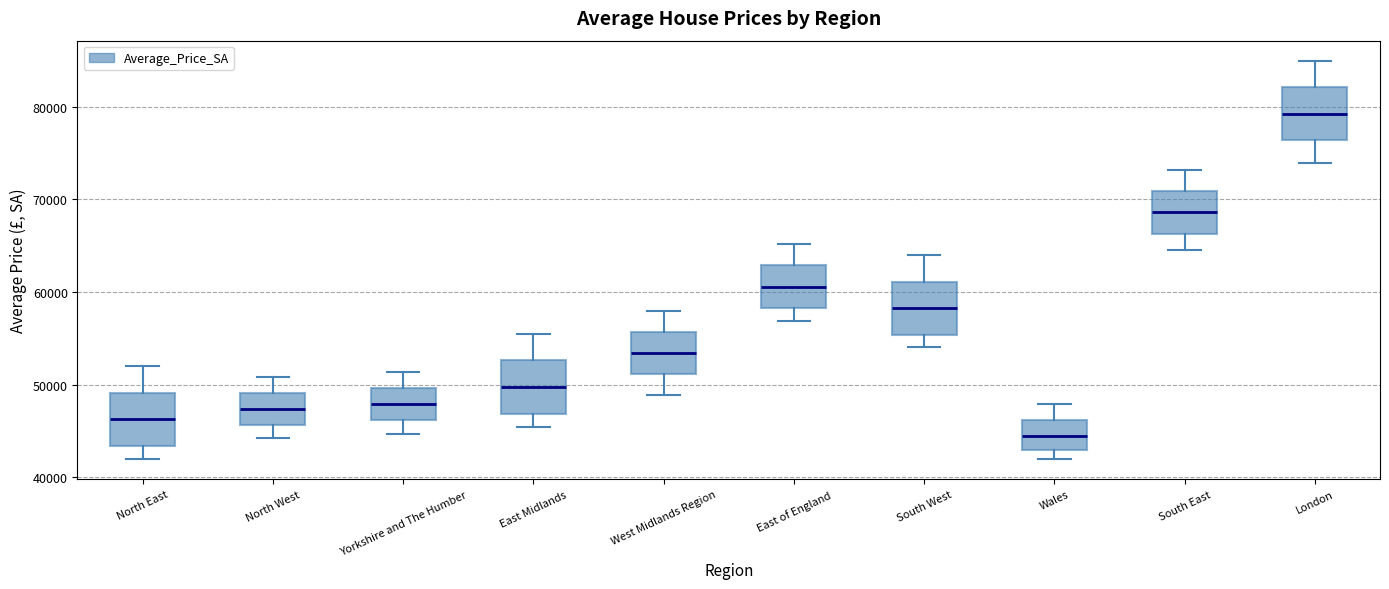

Reading left to right, read every box against the y-axis: the position of its median line, the range the box covers, and the ends of its whiskers. The values are not printed on the chart, so give them approximately, as read against the axis.

North East: median 46000, box 43000 to 49000, whiskers 42000 to 52000
North West: median 47000, box 46000 to 49000, whiskers 44000 to 51000
Yorkshire and The Humber: median 48000, box 46000 to 50000, whiskers 45000 to 51000
East Midlands: median 50000, box 47000 to 53000, whiskers 45000 to 56000
West Midlands Region: median 53000, box 51000 to 56000, whiskers 49000 to 58000
East of England: median 61000, box 58000 to 63000, whiskers 57000 to 65000
South West: median 58000, box 55000 to 61000, whiskers 54000 to 64000
Wales: median 44000, box 43000 to 46000, whiskers 42000 to 48000
South East: median 69000, box 66000 to 71000, whiskers 65000 to 73000
London: median 79000, box 76000 to 82000, whiskers 74000 to 85000